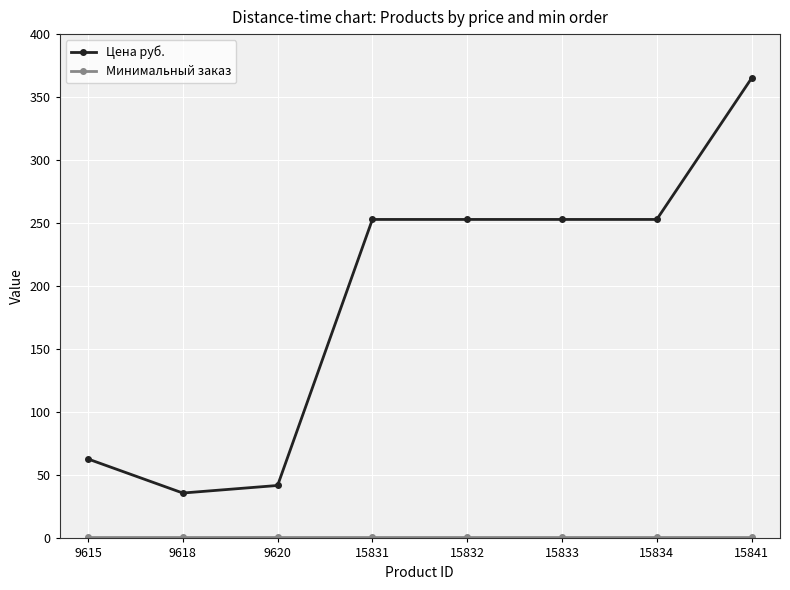

True or false: Цена руб. has a value of 107 at 15831.

False